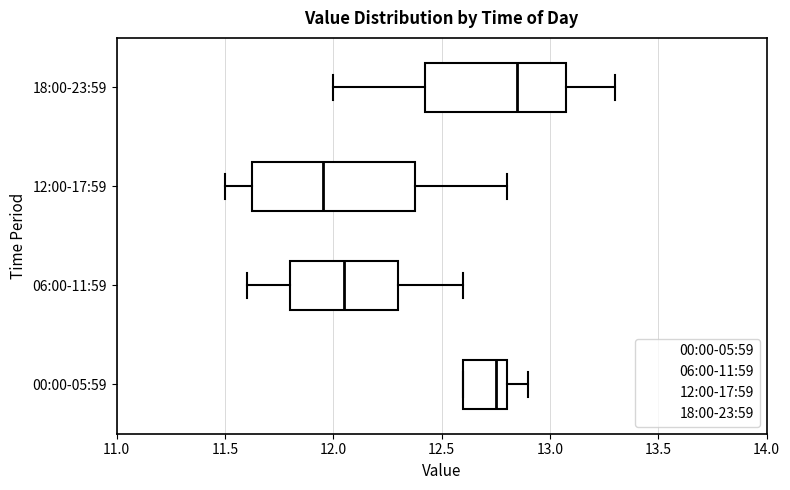

Comparing the boxes themselves (not the whiskers), which one is the widest?

12:00-17:59